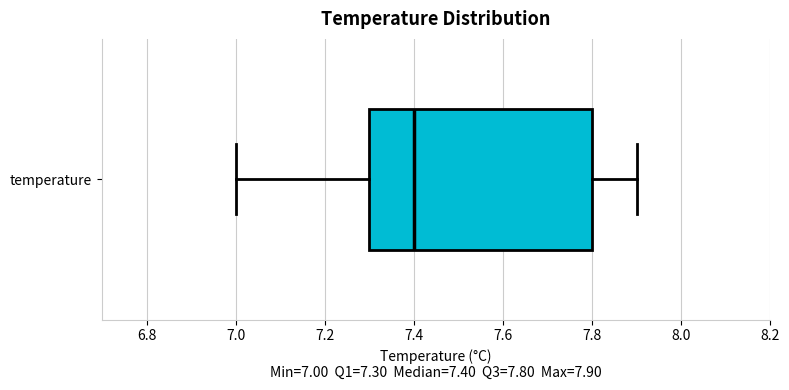

Transcribe this box plot: give where the median line is, the range the box spans, and where the two whiskers end, as read against the x-axis. The values are not printed on the chart, so give them approximately, as read against the axis.

median 7.4, box 7.3 to 7.8, whiskers 7.0 to 7.9